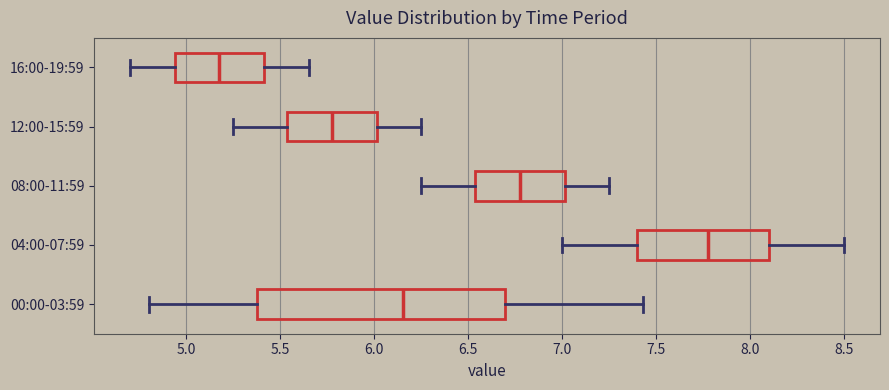

Reading bottom to top, read every box against the x-axis: the position of its median line, the range the box covers, and the ends of its whiskers. The values are not printed on the chart, so give them approximately, as read against the axis.

00:00-03:59: median 6.15, box 5.40 to 6.70, whiskers 4.80 to 7.45
04:00-07:59: median 7.80, box 7.40 to 8.10, whiskers 7.00 to 8.50
08:00-11:59: median 6.80, box 6.55 to 7.00, whiskers 6.25 to 7.25
12:00-15:59: median 5.80, box 5.55 to 6.00, whiskers 5.25 to 6.25
16:00-19:59: median 5.20, box 4.95 to 5.40, whiskers 4.70 to 5.65